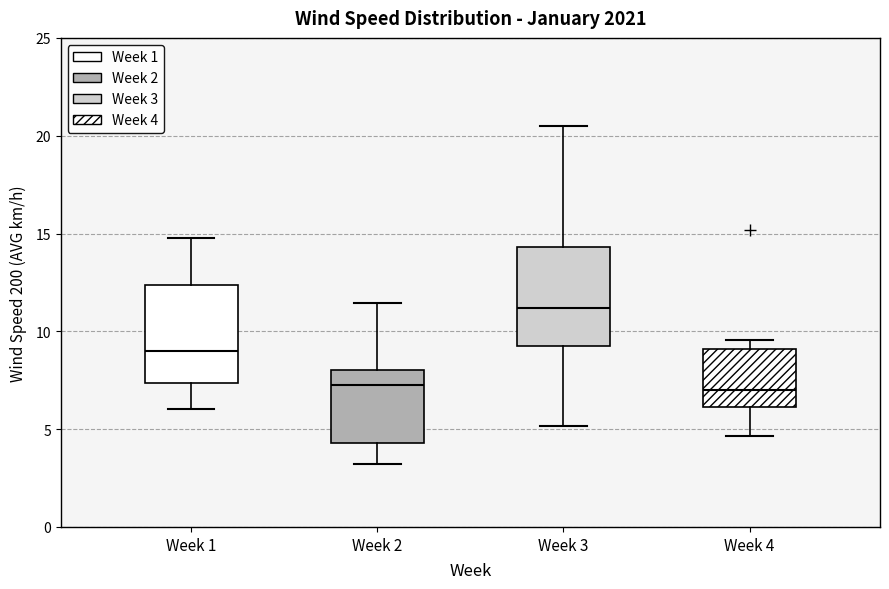

Which box's median line is the highest?

Week 3